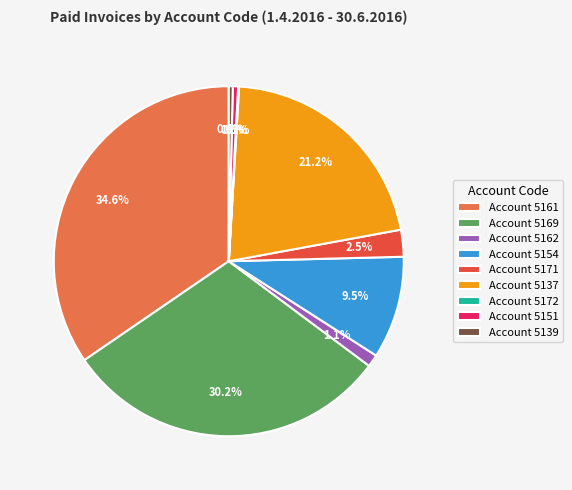

How much of the chart is everything except Account 5154?

90.5%